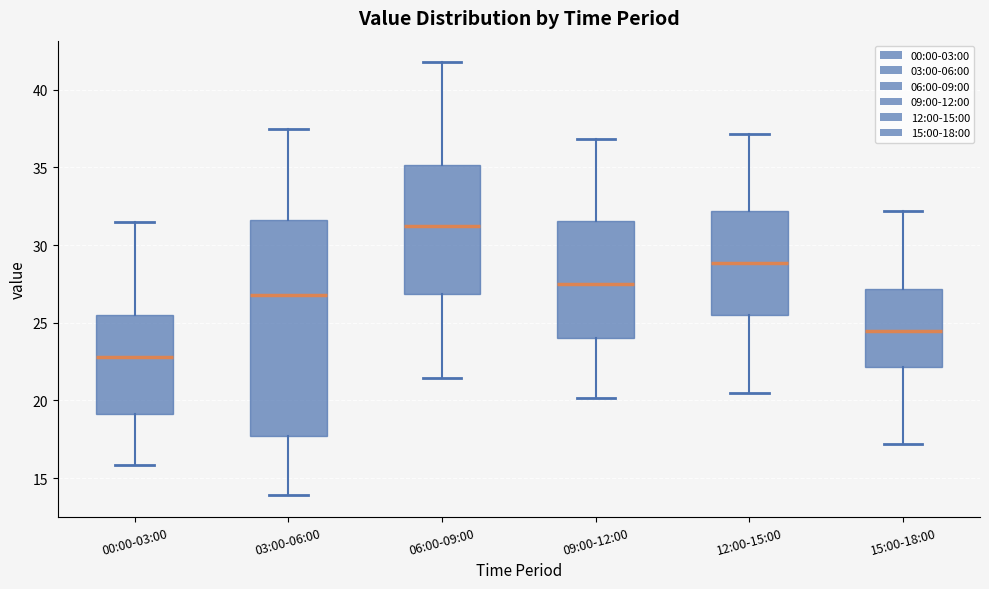

Which box's median line is the highest?

06:00-09:00